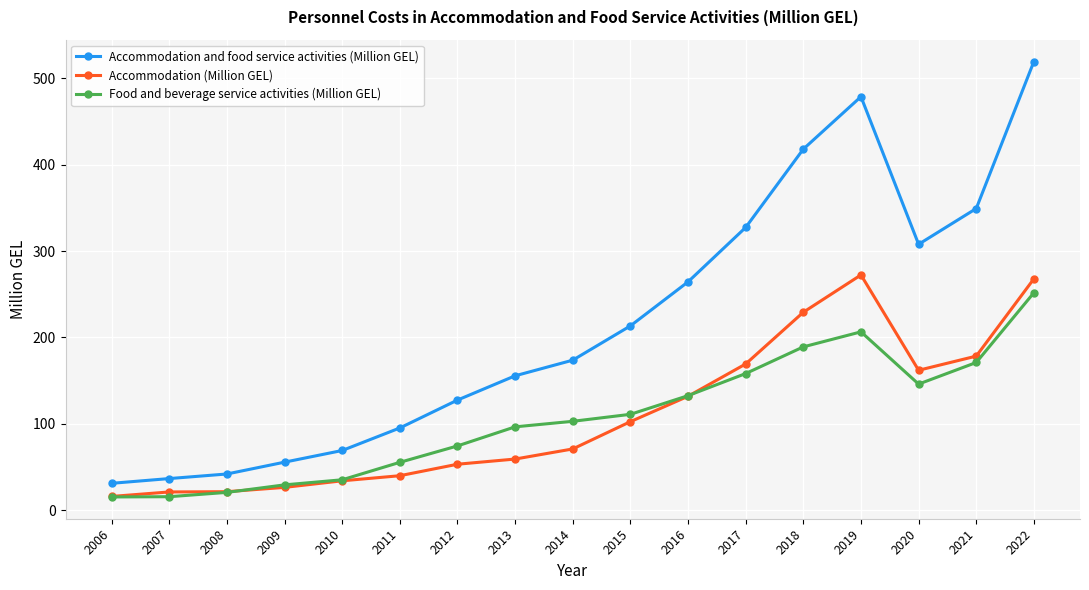

Does the chart display data point markers on the line(s)?

Yes